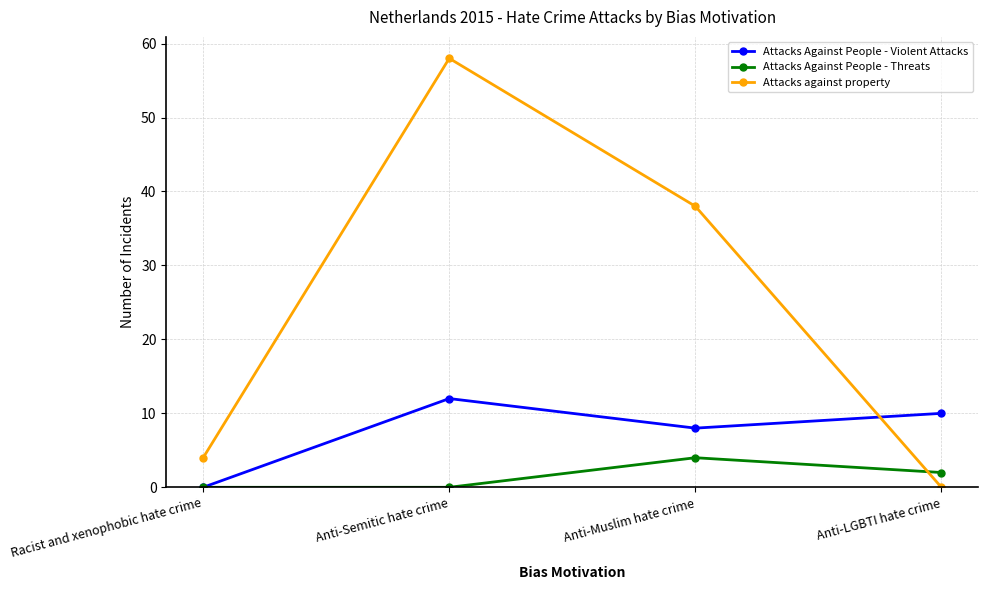

True or false: Attacks against property and Attacks Against People - Threats intersect in this chart.

True